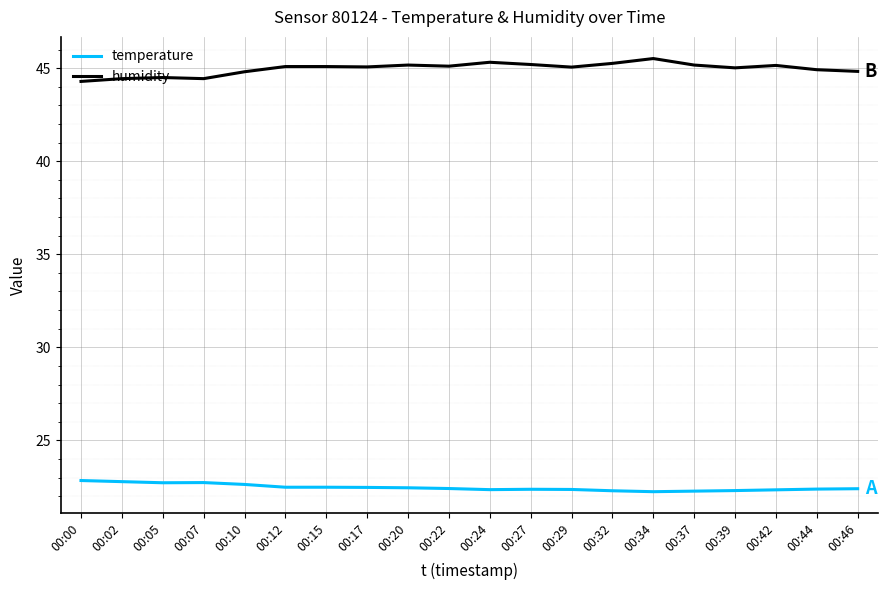

Count the number of categories in the chart.

20